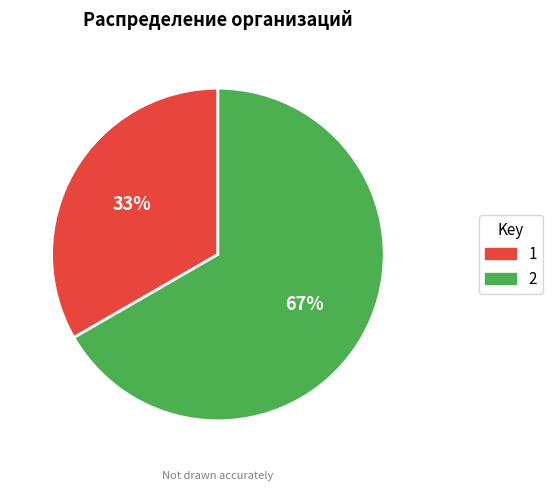

How many segments does this pie chart have?

2